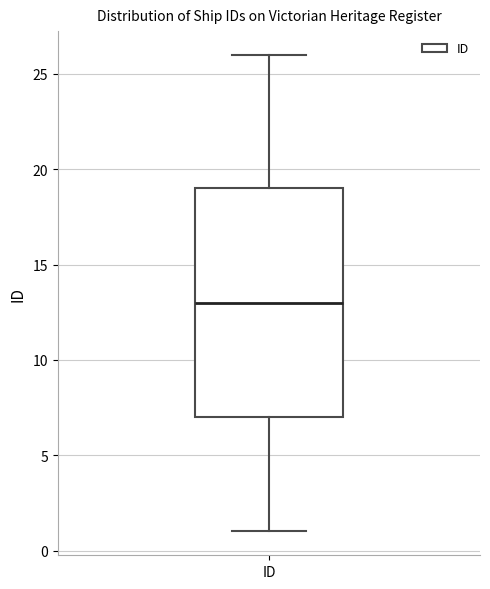

Transcribe this box plot: give where the median line is, the range the box spans, and where the two whiskers end, as read against the y-axis. The values are not printed on the chart, so give them approximately, as read against the axis.

median 13, box 7 to 19, whiskers 1 to 26